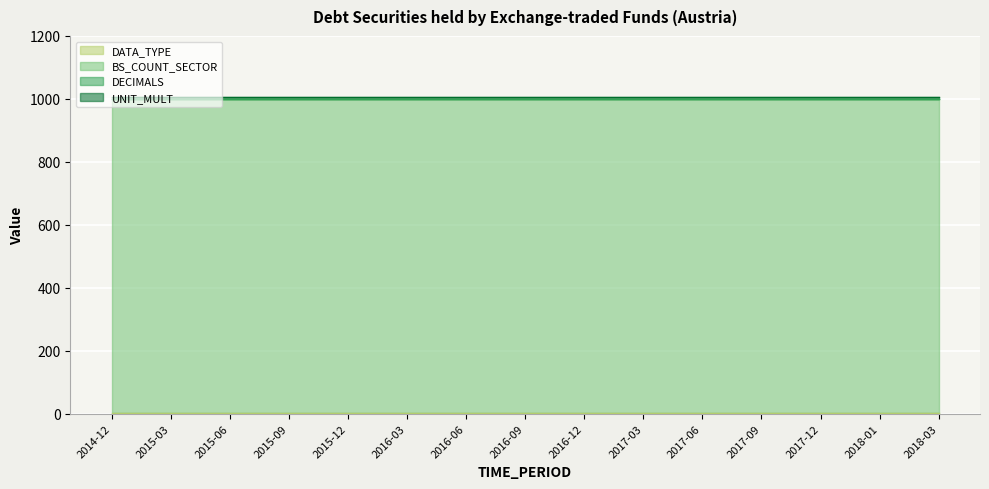

What is the label of the 8th point from the left?

2016-09